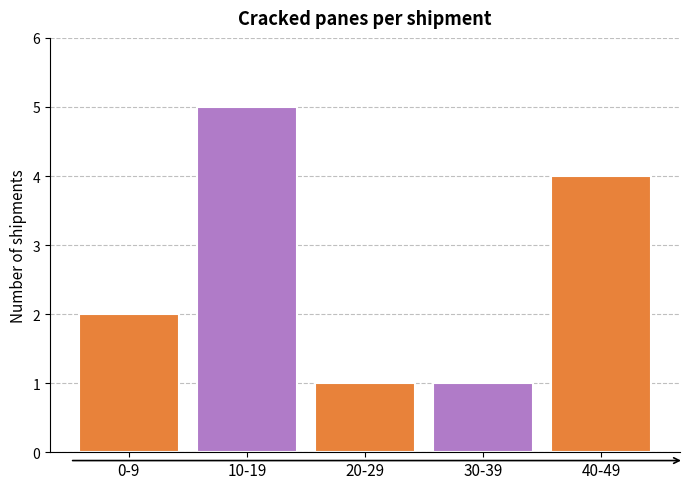

Reading left to right, list all the values displayed in this chart.

2	5	1	1	4